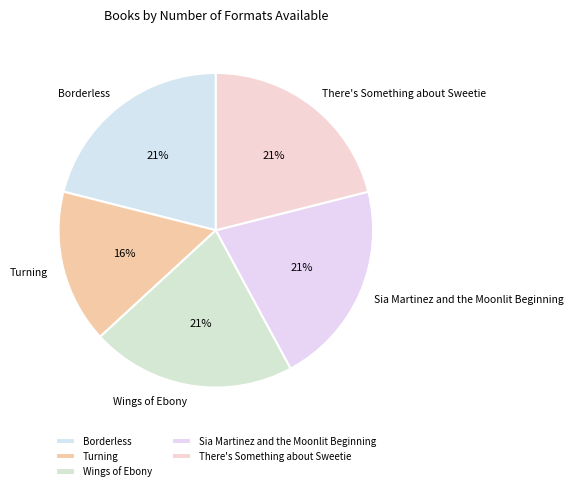

True or false: Turning accounts for 5% of the total.

False